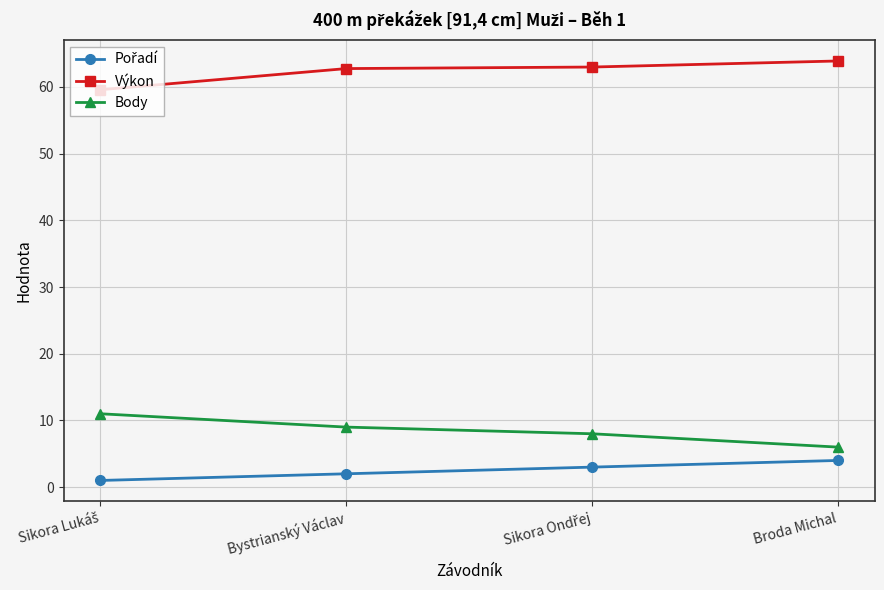

True or false: Body and Výkon cross at least once.

False